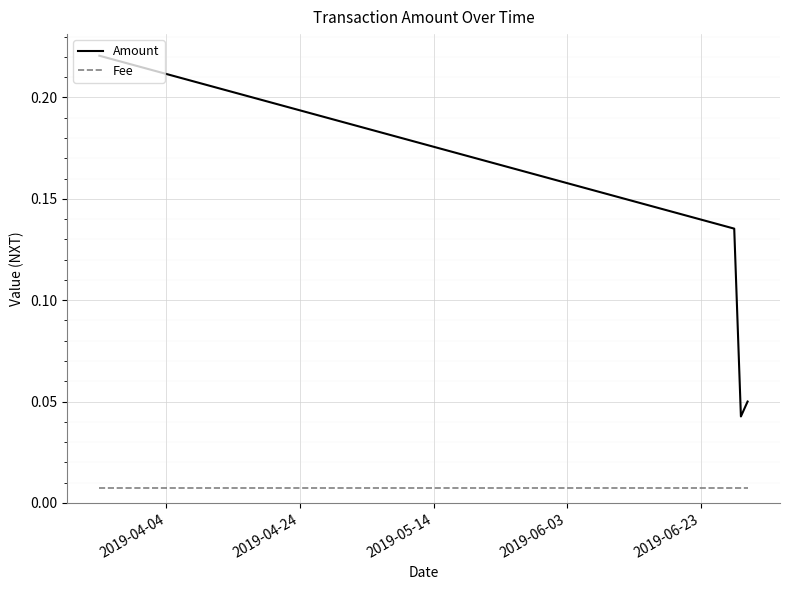

True or false: Fee and Amount cross at least once.

False